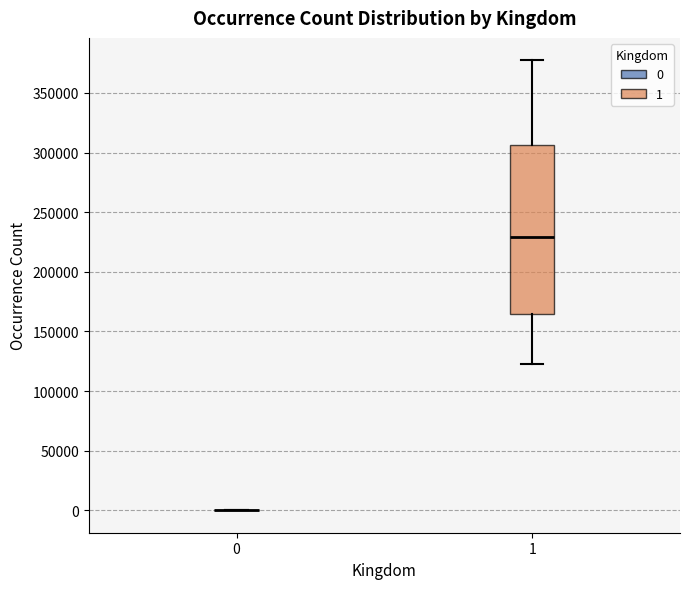

Reading left to right, read every box against the y-axis: the position of its median line, the range the box covers, and the ends of its whiskers. The values are not printed on the chart, so give them approximately, as read against the axis.

0: box collapsed to a line at 0, whiskers 0 to 0
1: median 230000, box 165000 to 305000, whiskers 120000 to 375000